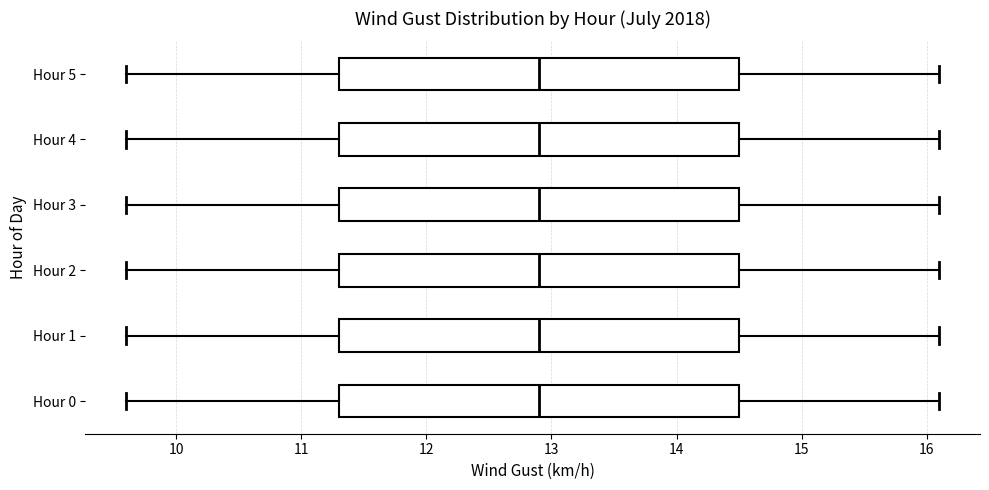

Reading bottom to top, transcribe this box plot: for each box, give where its median line is, the range the box spans, and where its two whiskers end, as read against the x-axis. The values are not printed on the chart, so give them approximately, as read against the axis.

Hour 0: median 12.9, box 11.3 to 14.5, whiskers 9.6 to 16.1
Hour 1: median 12.9, box 11.3 to 14.5, whiskers 9.6 to 16.1
Hour 2: median 12.9, box 11.3 to 14.5, whiskers 9.6 to 16.1
Hour 3: median 12.9, box 11.3 to 14.5, whiskers 9.6 to 16.1
Hour 4: median 12.9, box 11.3 to 14.5, whiskers 9.6 to 16.1
Hour 5: median 12.9, box 11.3 to 14.5, whiskers 9.6 to 16.1